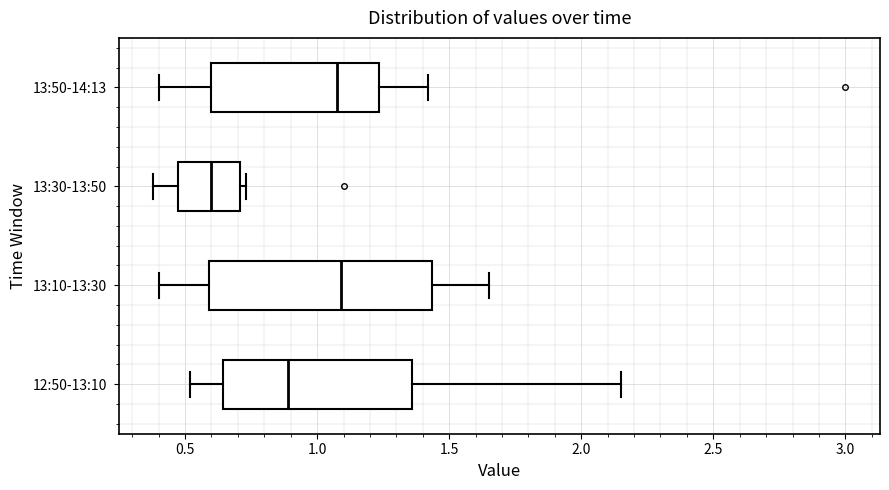

Which box is the widest, from its left edge to its right edge?

13:10-13:30